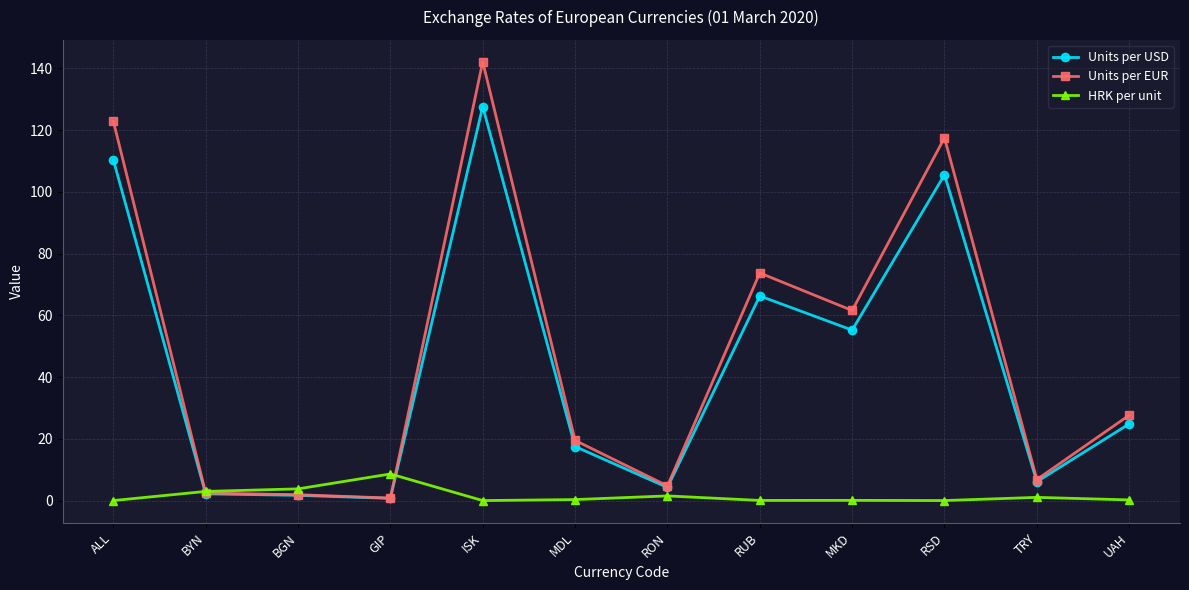

Is the value of HRK per unit at MKD greater than the value of Units per EUR at BGN?

No